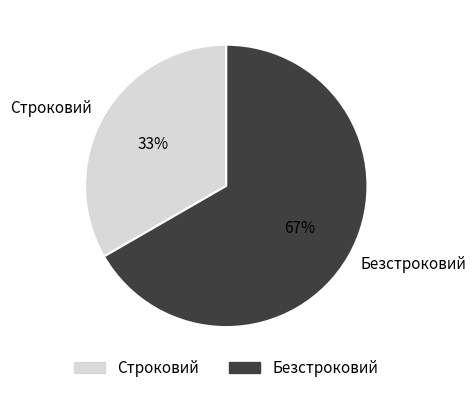

Approximately how many times larger is the value at Безстроковий compared to Строковий?

2.0